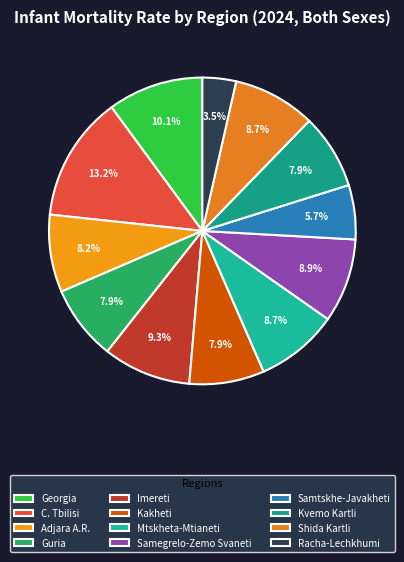

The Samegrelo-Zemo Svaneti slice represents 9% of the pie. True or false?

True